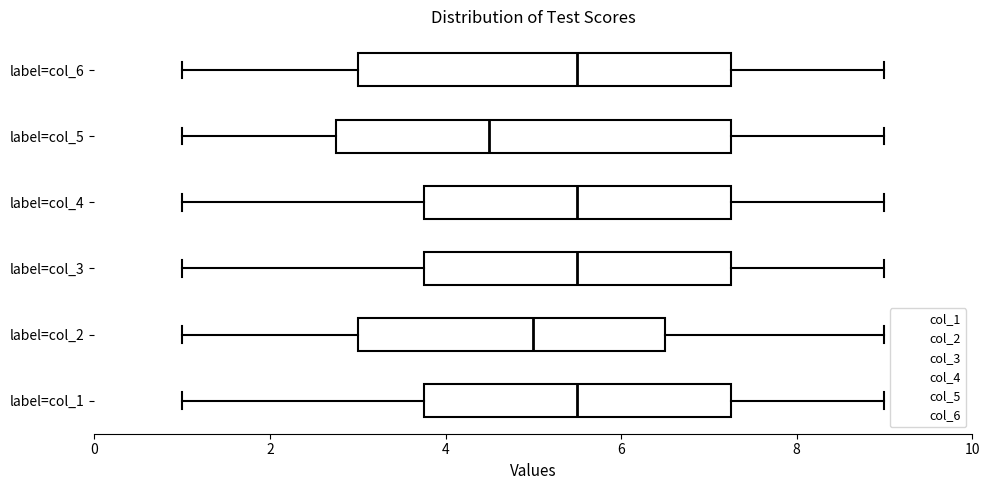

Reading bottom to top, read every box against the x-axis: the position of its median line, the range the box covers, and the ends of its whiskers. The values are not printed on the chart, so give them approximately, as read against the axis.

label=col_1: median 5.6, box 3.8 to 7.2, whiskers 1.0 to 9.0
label=col_2: median 5.0, box 3.0 to 6.6, whiskers 1.0 to 9.0
label=col_3: median 5.6, box 3.8 to 7.2, whiskers 1.0 to 9.0
label=col_4: median 5.6, box 3.8 to 7.2, whiskers 1.0 to 9.0
label=col_5: median 4.6, box 2.8 to 7.2, whiskers 1.0 to 9.0
label=col_6: median 5.6, box 3.0 to 7.2, whiskers 1.0 to 9.0